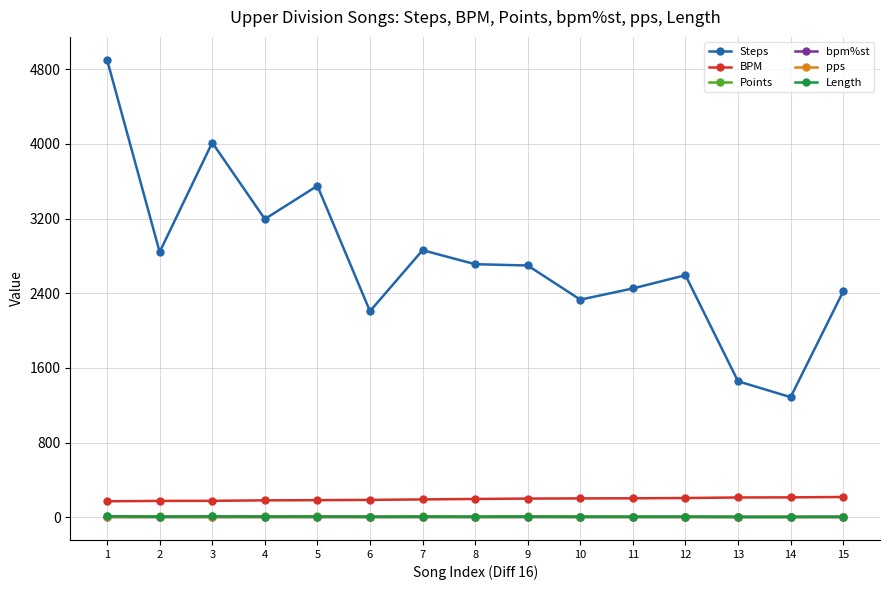

Which series has the largest range (max minus min)?

Steps